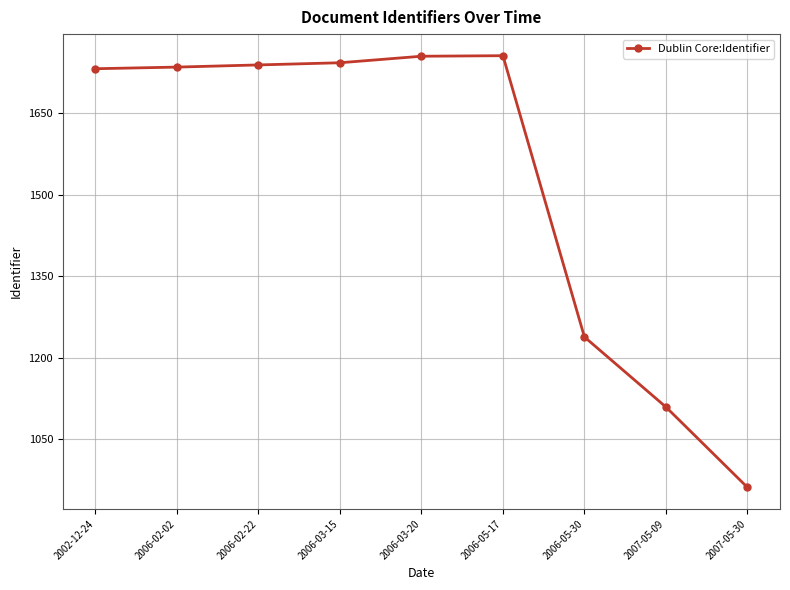

What is the difference between the second highest and minimum values?

794